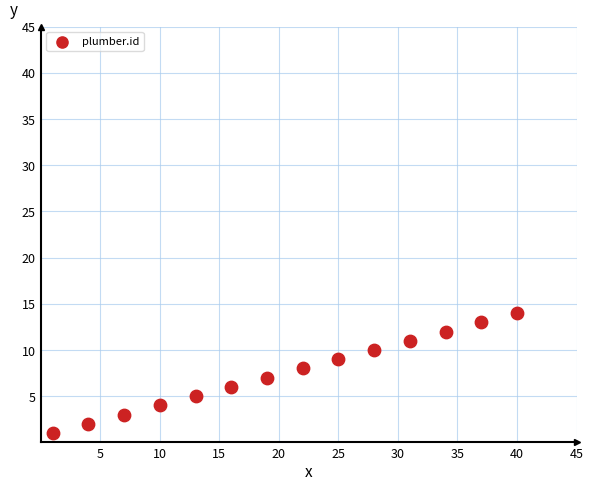

What is the range of X values (max minus min)?

39